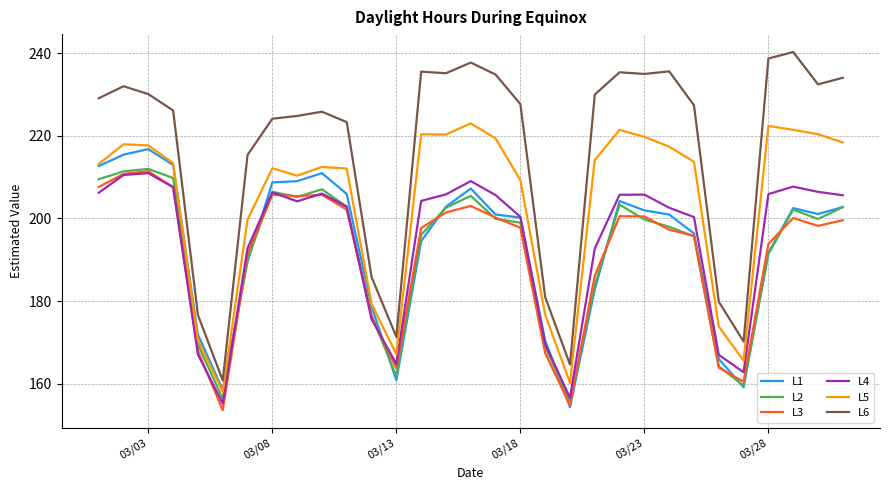

After their last crossing, which series has the higher values: L5 or L1?

L5